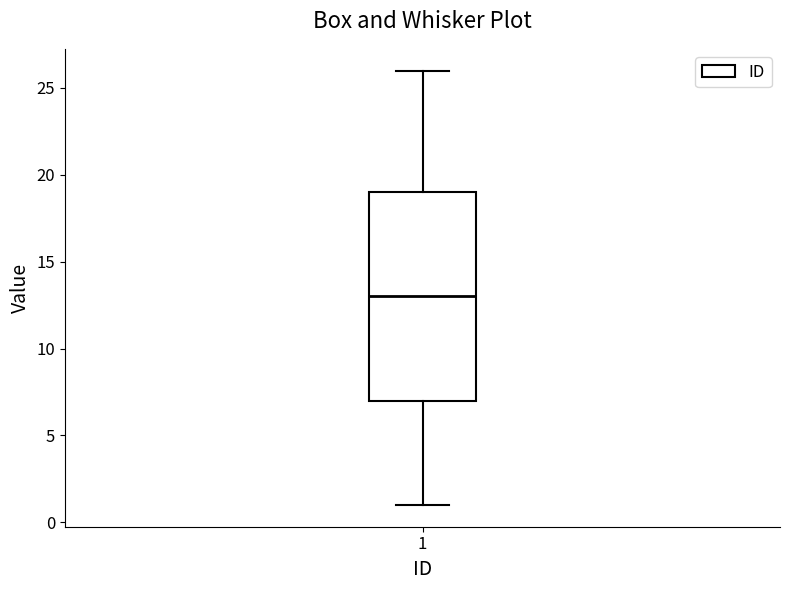

Where does the median line of the box at x = 1 sit on the y-axis? The values are not printed on the chart, so give them approximately, as read against the axis.

13